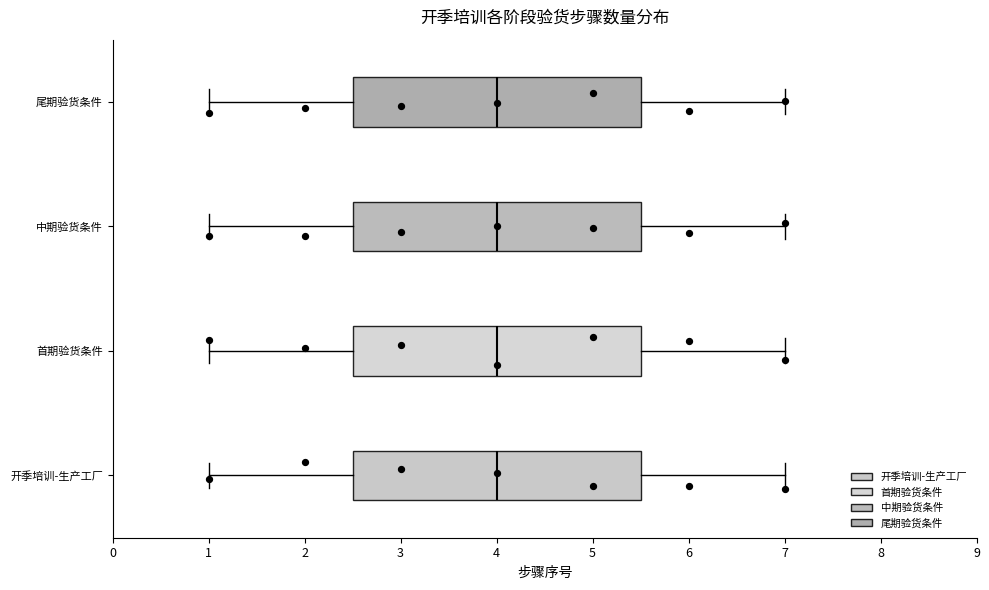

Where does the median line of the box for 中期验货条件 sit on the x-axis? The values are not printed on the chart, so give them approximately, as read against the axis.

4.0